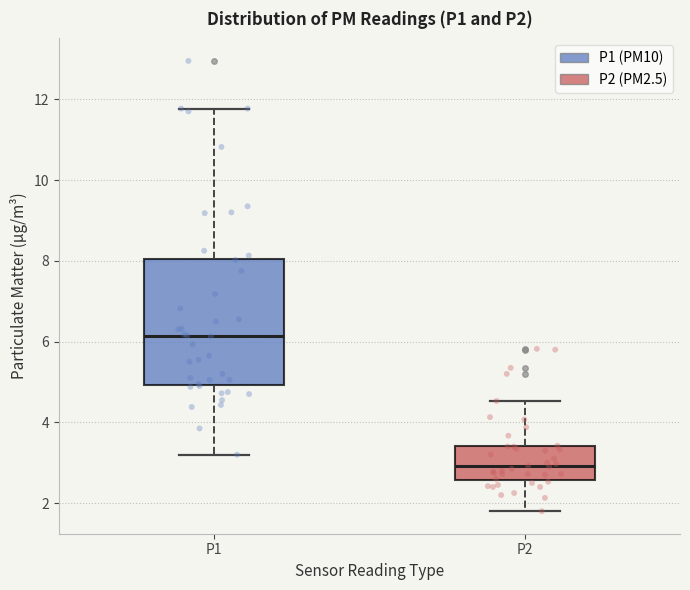

Where does the median line of the box for P1 sit on the y-axis? The values are not printed on the chart, so give them approximately, as read against the axis.

6.2